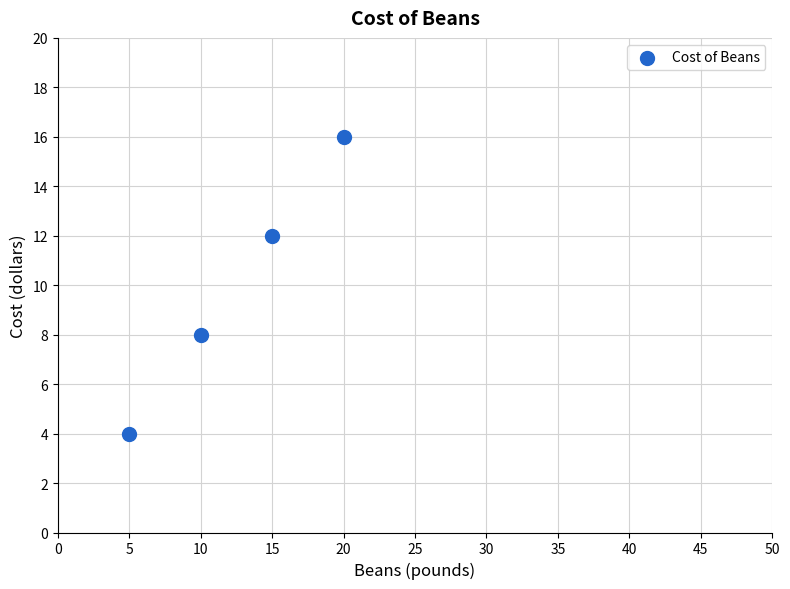

What is the average X value?

12